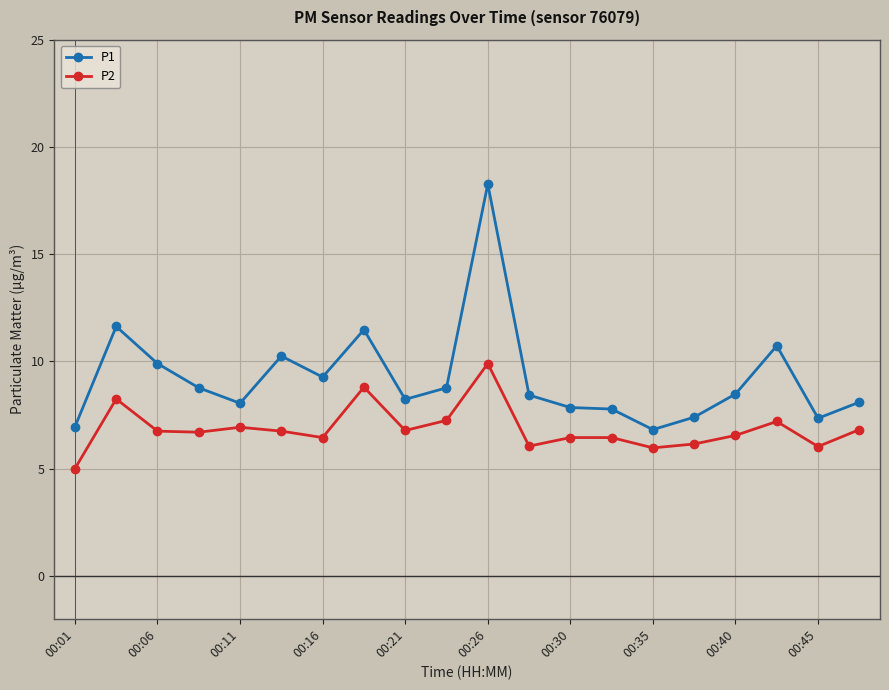

What is the average value of the P2 series?

6.9